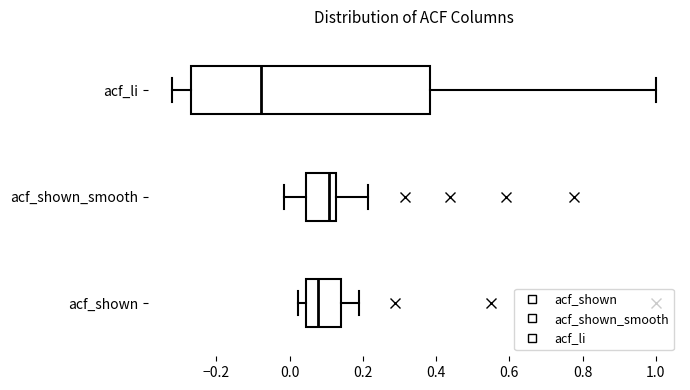

Where is the right edge of the box for acf_shown on the x-axis? The values are not printed on the chart, so give them approximately, as read against the axis.

0.14